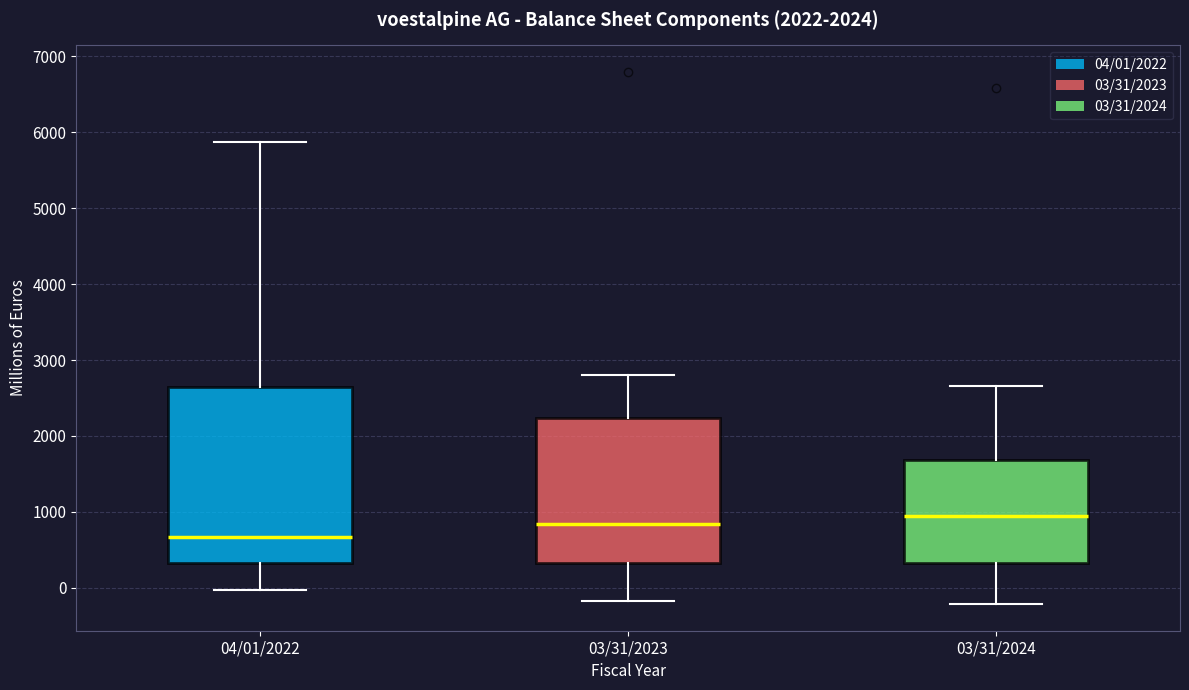

Which box's median line is the highest?

03/31/2024